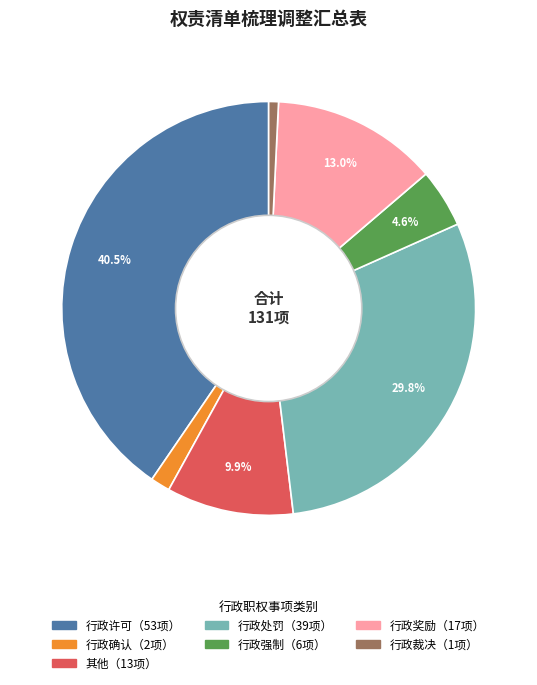

Does any single category account for the majority?

No